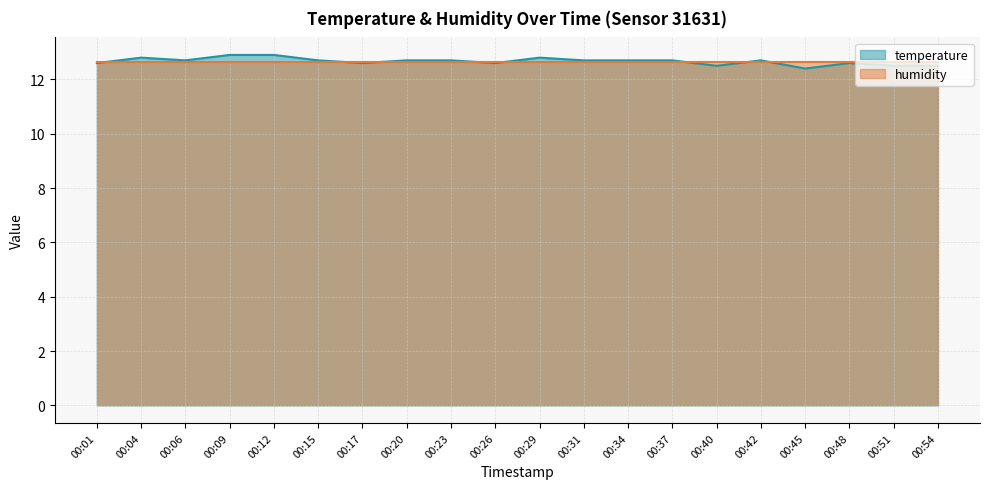

What is the difference between the values at 00:12 and 00:06?

0.2